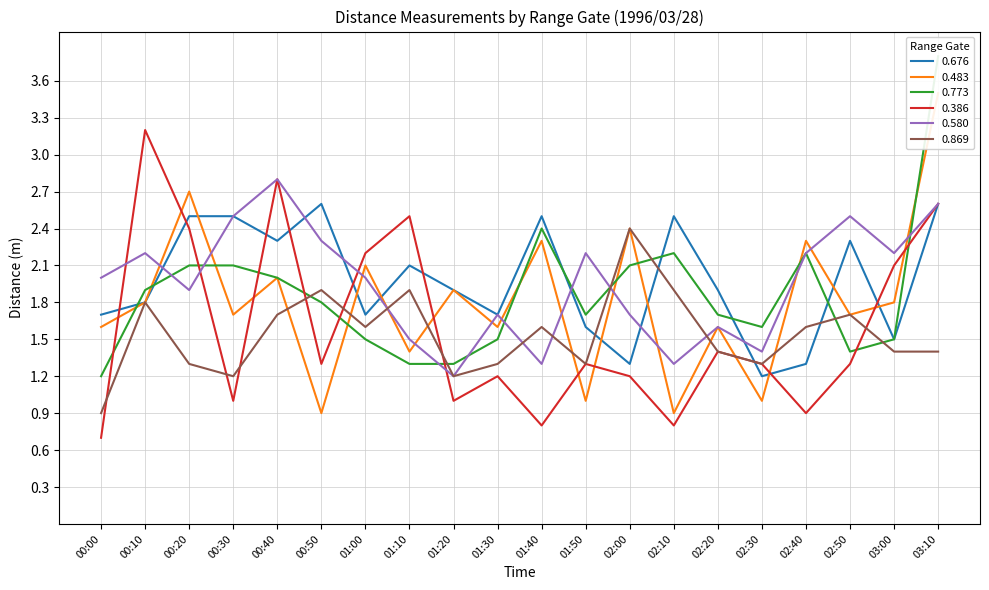

What is the value of the 0.676 point at the 20th from the left?

2.6